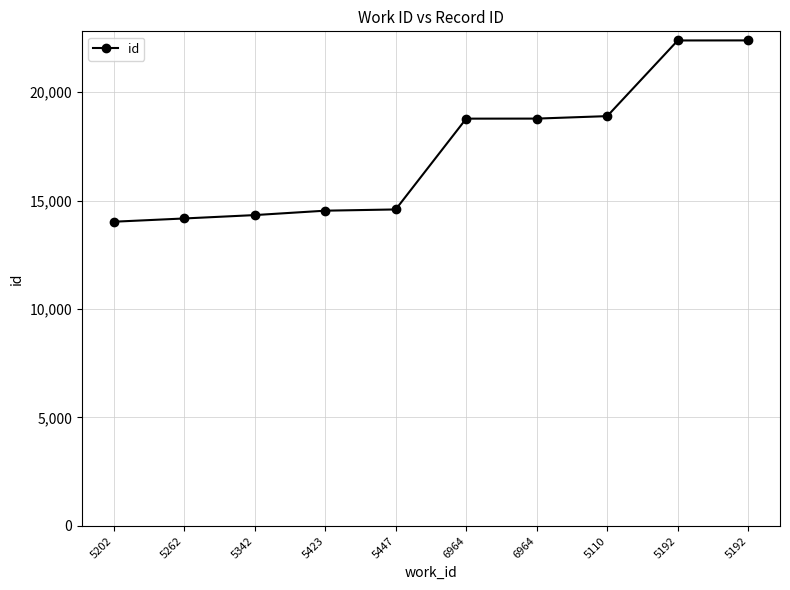

True or false: the data shows 8801 at 5110.

False